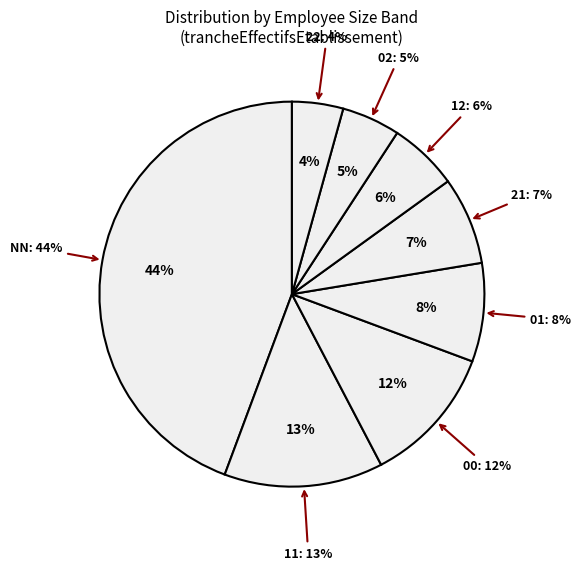

Is 02 the majority of the pie?

No